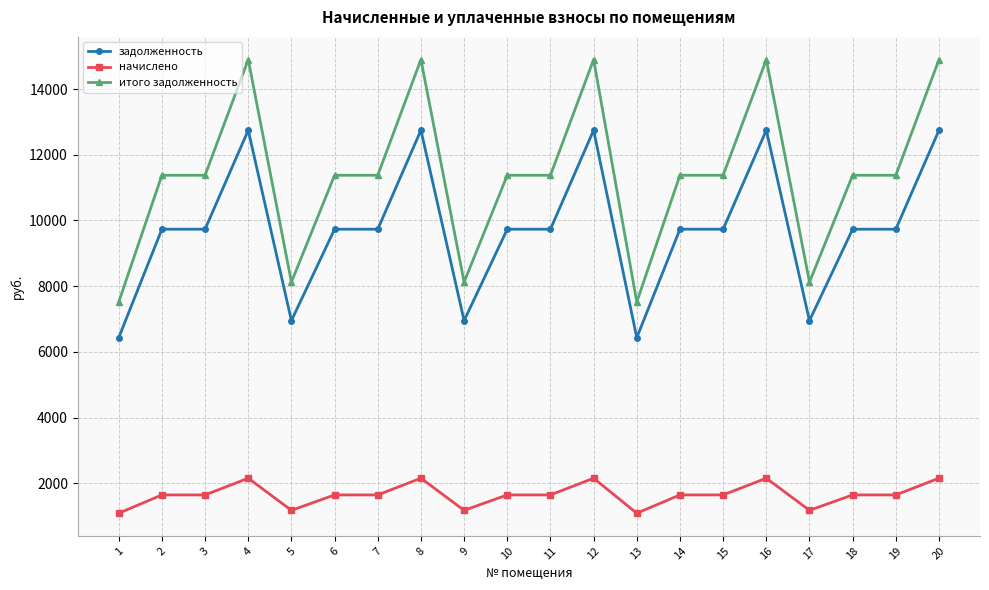

What is the difference between the second highest and minimum values in the начислено series?

1066.0